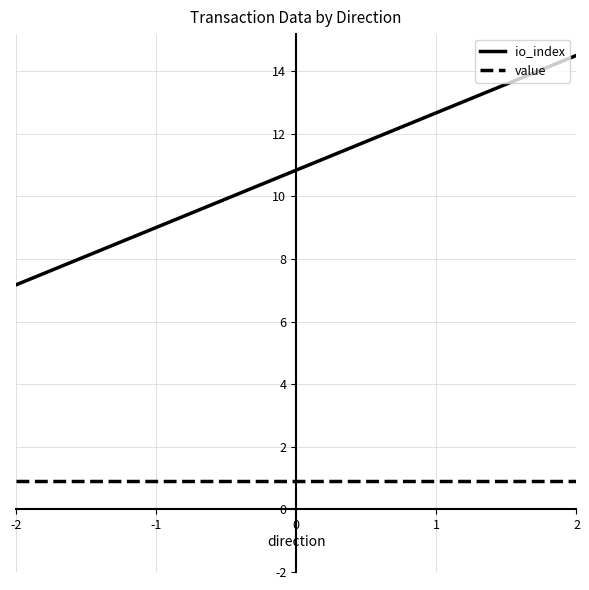

The value of value at -2 is 0.9. True or false?

True